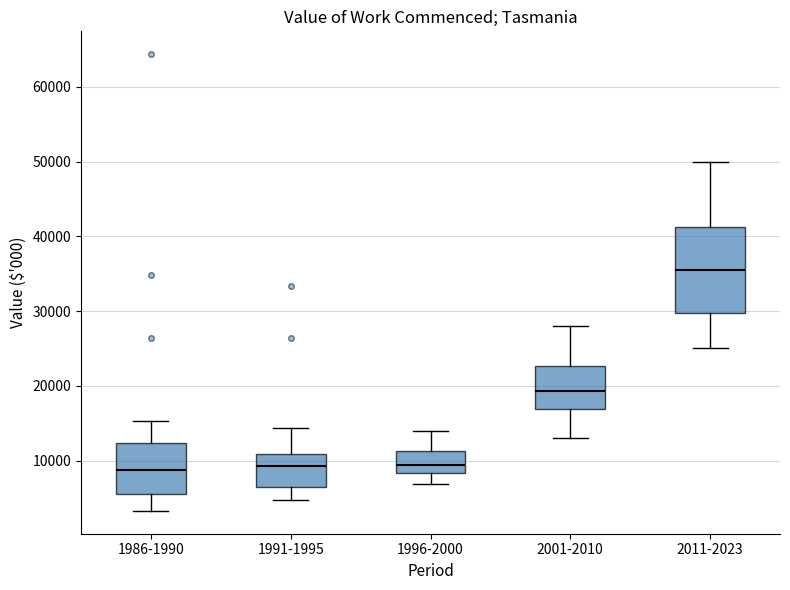

Which box's median line is the highest?

2011-2023